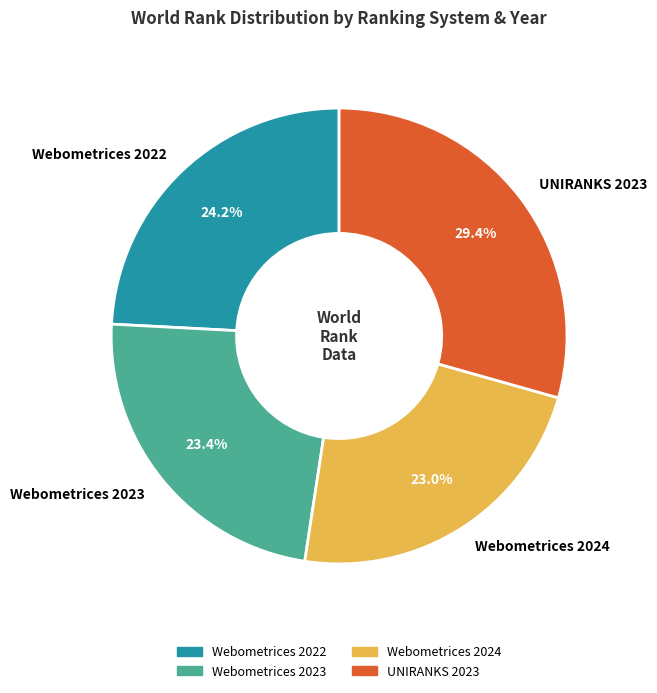

Approximately how many times larger is the value at Webometrices 2022 compared to UNIRANKS 2023?

0.8